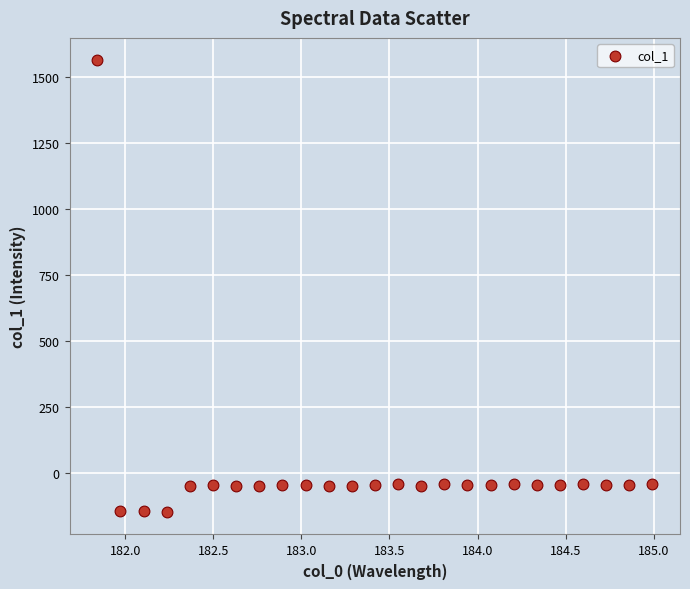

What is the range of X values (max minus min)?

3.1